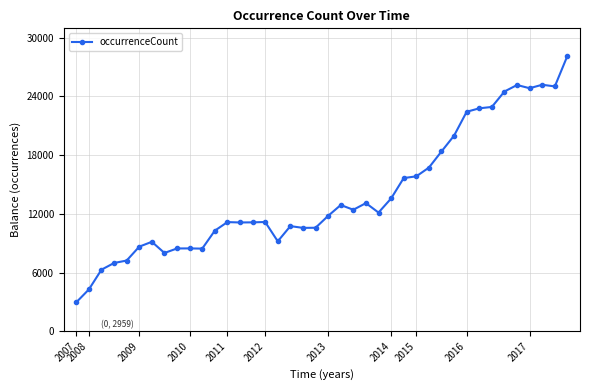

What is the smallest value displayed?

2959